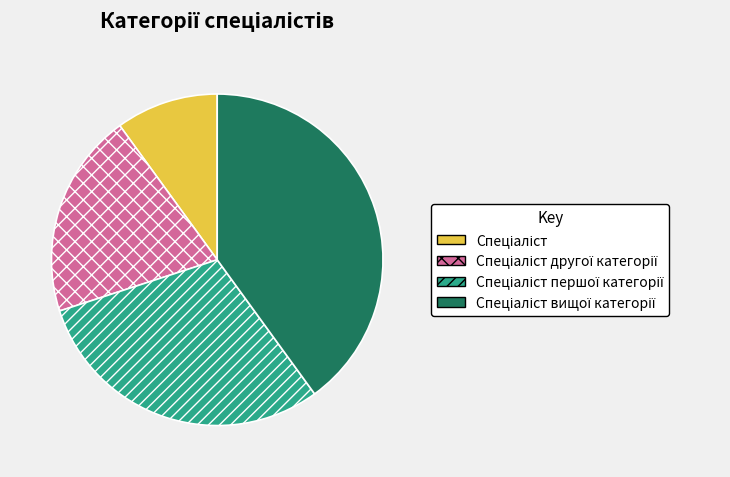

Does any single category account for the majority?

No